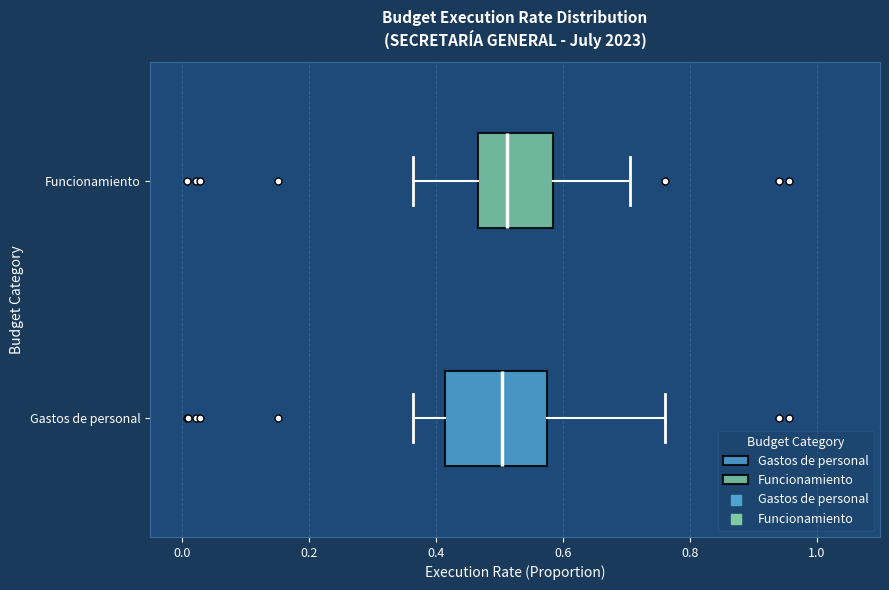

Reading bottom to top, transcribe this box plot: for each box, give where its median line is, the range the box spans, and where its two whiskers end, as read against the x-axis. The values are not printed on the chart, so give them approximately, as read against the axis.

Gastos de personal: median 0.50, box 0.42 to 0.58, whiskers 0.36 to 0.76
Funcionamiento: median 0.52, box 0.46 to 0.58, whiskers 0.36 to 0.70